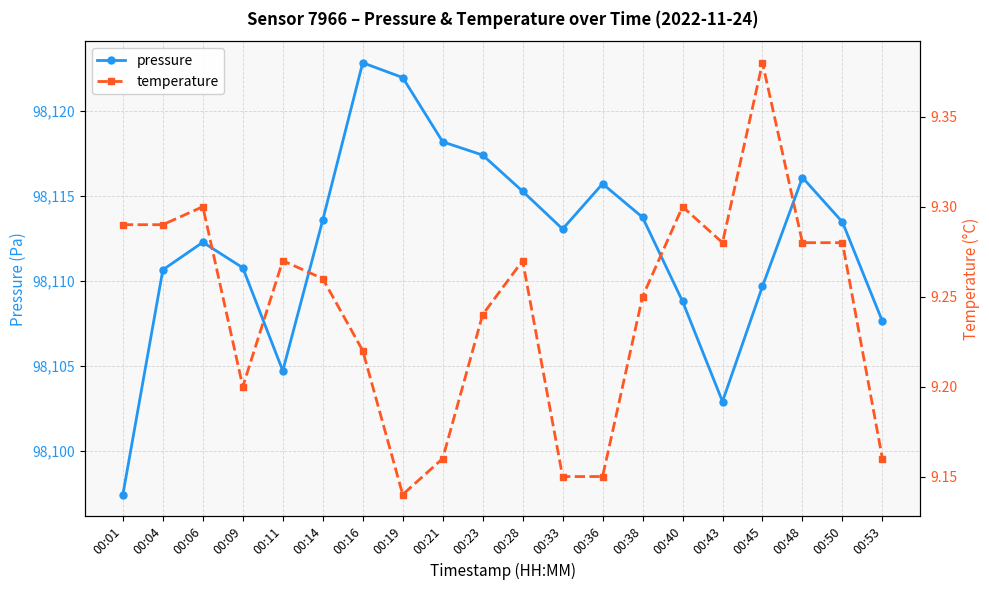

What is the greatest value displayed?

98122.8